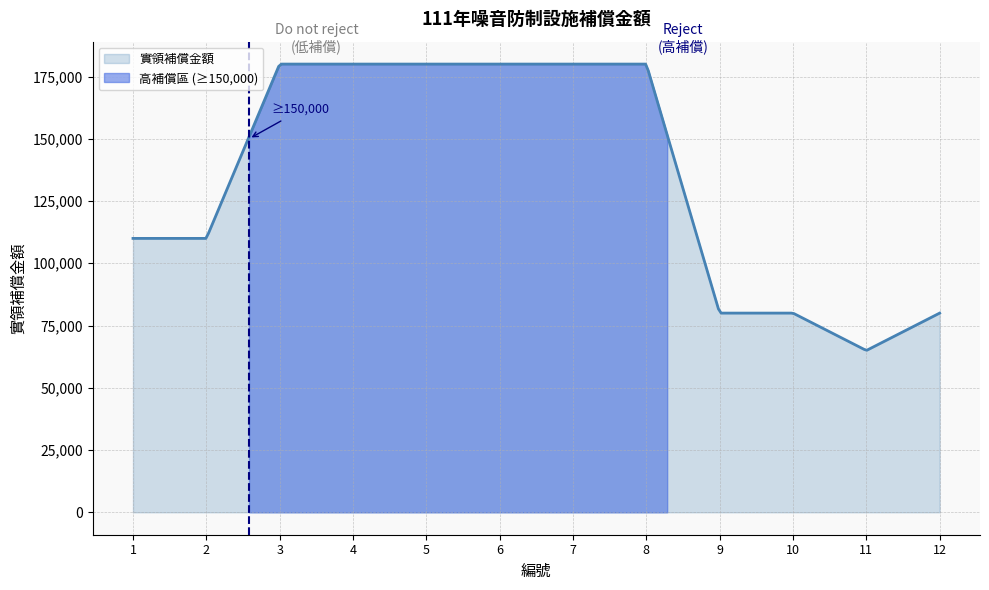

What is the average value?

133748